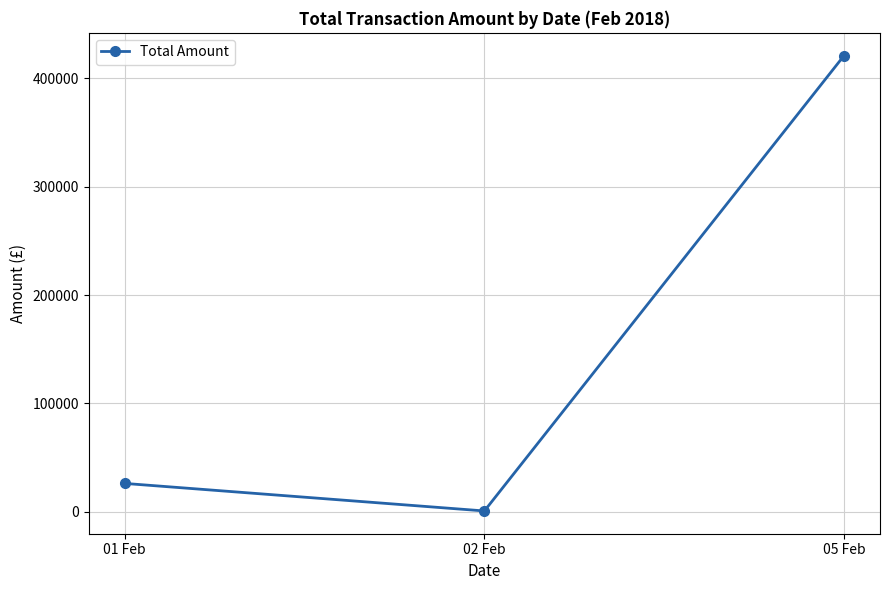

Reading left to right, what are all the values shown in this chart?

01 Feb=26194.0	02 Feb=792.0	05 Feb=420872.0